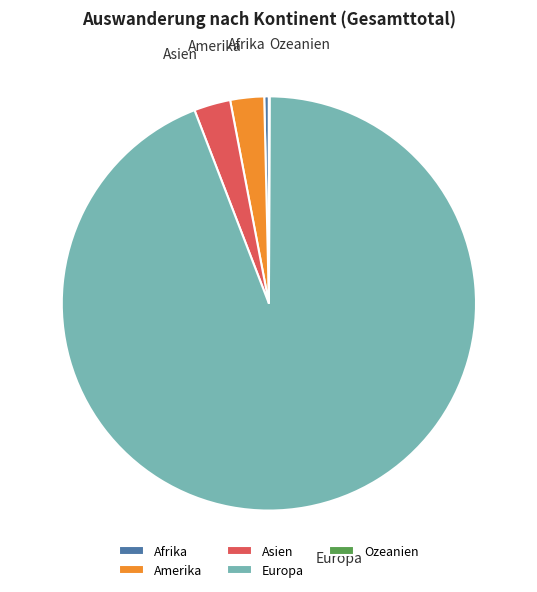

The Europa slice represents 86% of the pie. True or false?

False